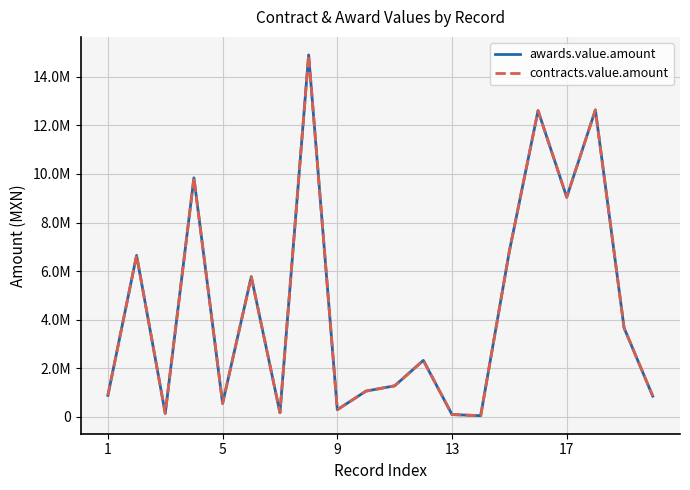

Reading left to right, extract all data points from this chart.

awards.value.amount: 884771.2	6647726.2	144672.0	9839653.8	554363.7	5770173.9	170839.9	14897042.2	296434.8	1061625.4	1279498.4	2325028.9	96350.0	50111.0	6822137.4	12604155.1	9041761.3	12632809.7	3663656.8	854729.6
contracts.value.amount: 884771.2	6647726.2	144672.0	9839653.8	554363.7	5770173.9	170839.9	14897042.2	296434.8	1061625.4	1279498.4	2325028.9	96350.0	50111.0	6822137.4	12604155.1	9041761.3	12632809.7	3663656.8	854729.6